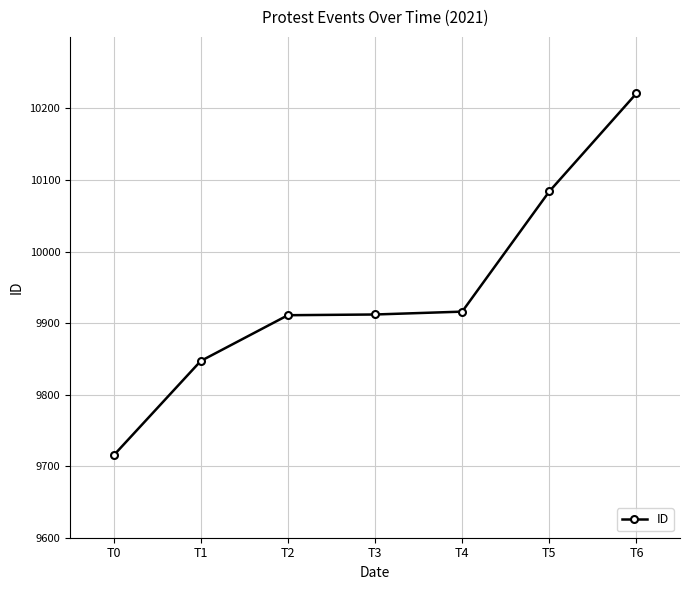

What is the difference between the values at T5 and T1?

237